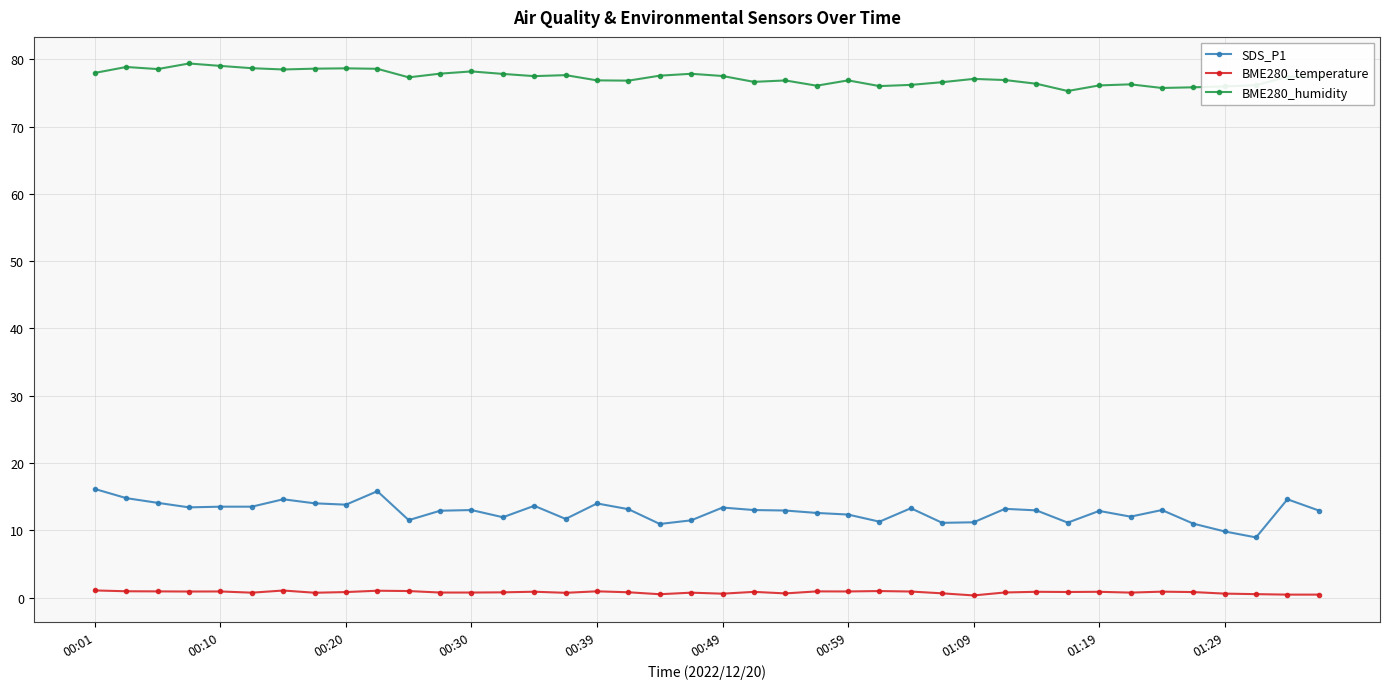

What is the average value of the SDS_P1 series?

12.8